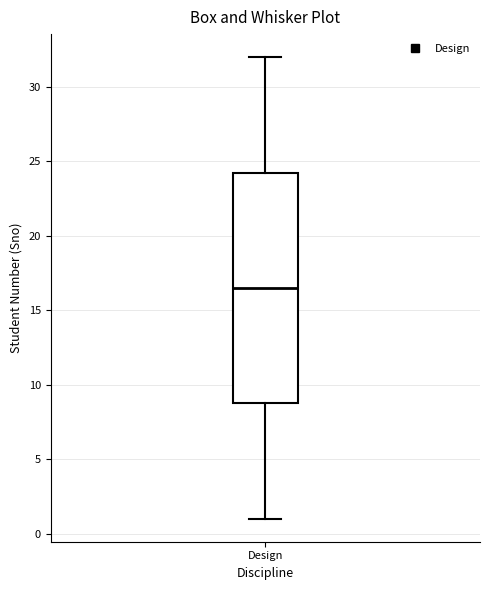

Read this box plot against the y-axis: the position of the median line, the range covered by the box, and the ends of both whiskers. The values are not printed on the chart, so give them approximately, as read against the axis.

median 16.5, box 9.0 to 24.5, whiskers 1.0 to 32.0